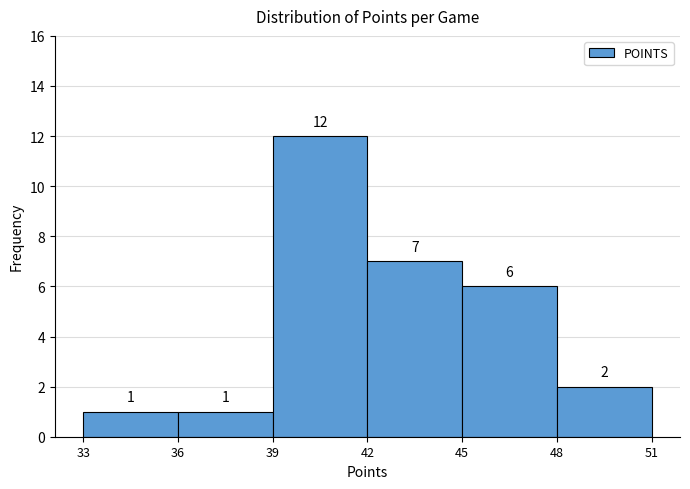

What is the height of the bar covering 45 to 48 on the x-axis?

6